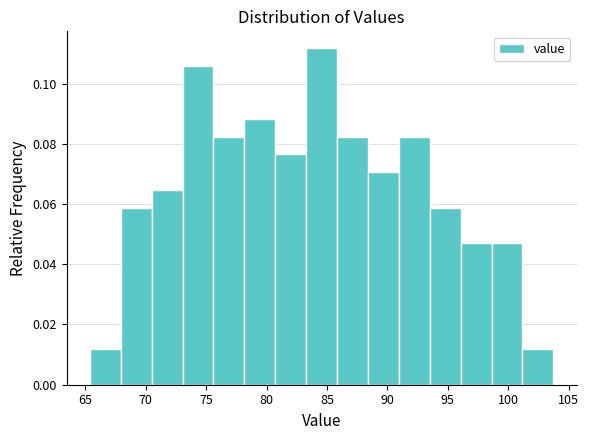

How tall is the bar that spans 80.5 to 83.5 on the x-axis? Neither the bar edges nor the heights are printed on the chart, so give them approximately, as read against the axes.

0.076